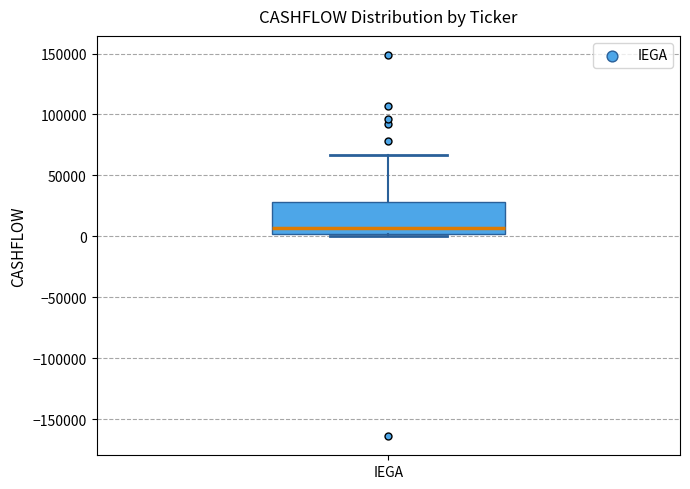

Transcribe this box plot: give where the median line is, the range the box spans, and where the two whiskers end, as read against the y-axis. The values are not printed on the chart, so give them approximately, as read against the axis.

median 5000, box 0 to 30000, whiskers 0 (just below the box's lower edge) to 65000